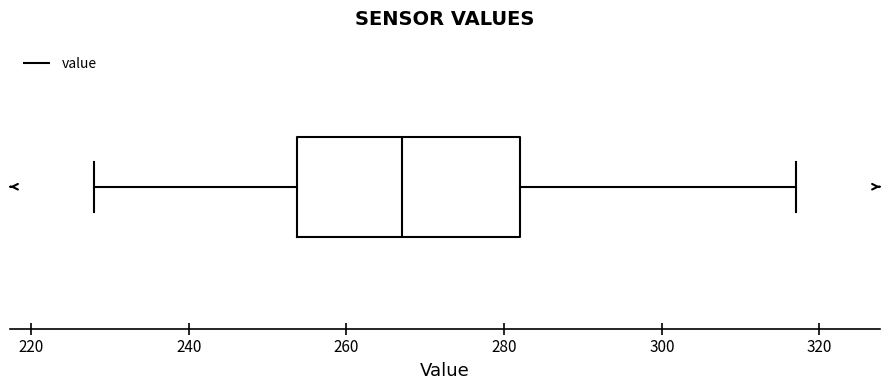

Read this box plot against the x-axis: the position of the median line, the range covered by the box, and the ends of both whiskers. The values are not printed on the chart, so give them approximately, as read against the axis.

median 268, box 254 to 282, whiskers 228 to 318